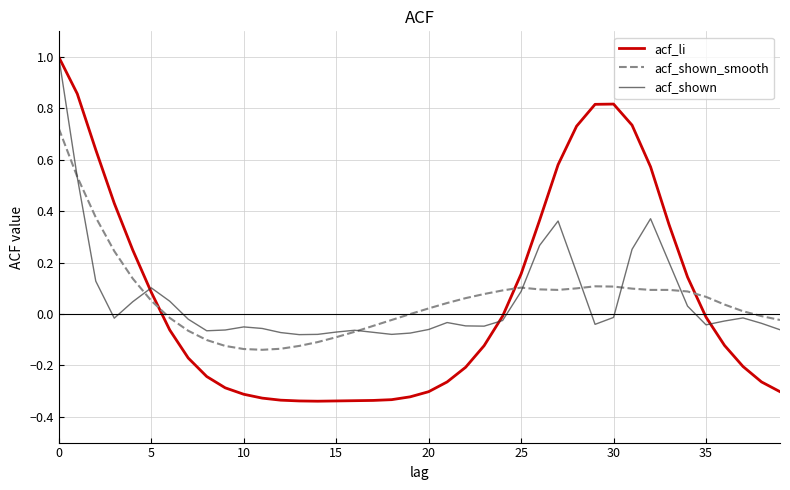

What is the greatest value displayed?

1.0